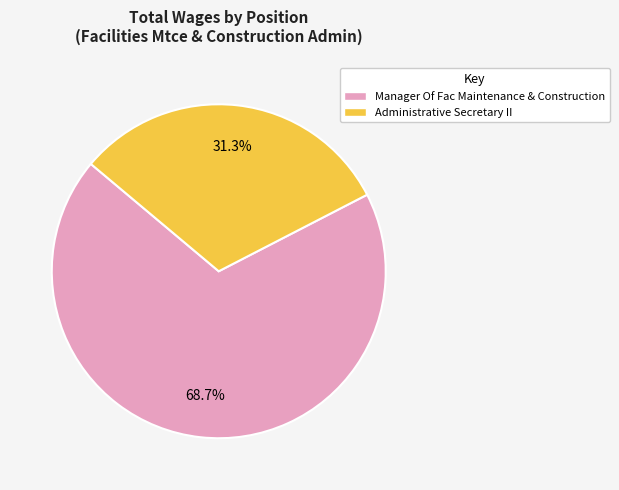

To the nearest percent, what is the average slice percentage?

50%